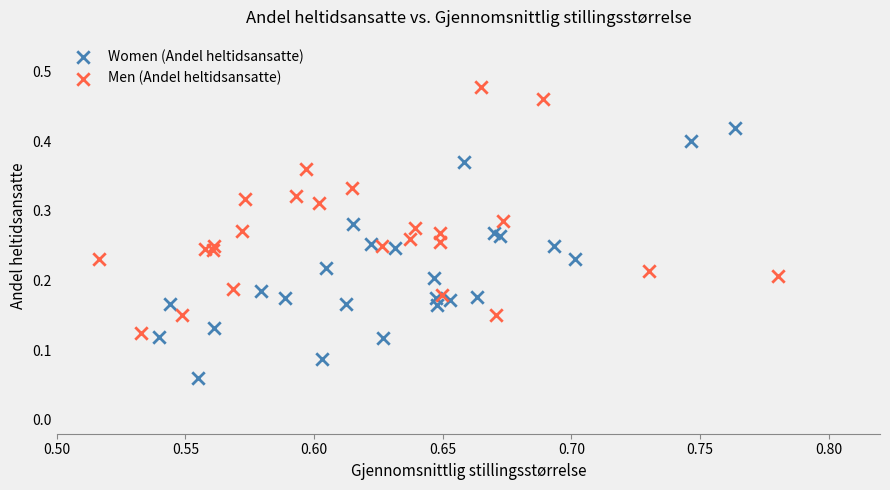

Which series reaches the minimum Y coordinate?

Women (Andel heltidsansatte)